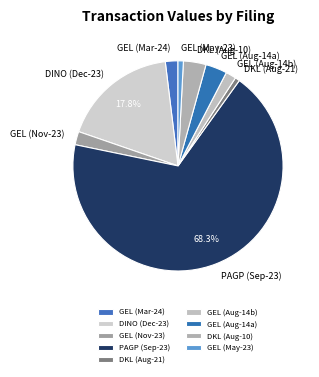

How many segments does this pie chart have?

9